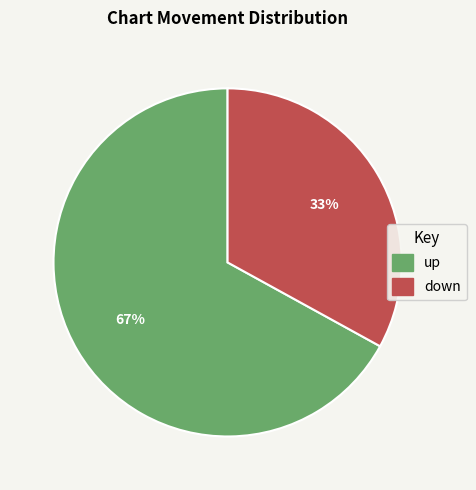

Between down and up, which is larger?

up